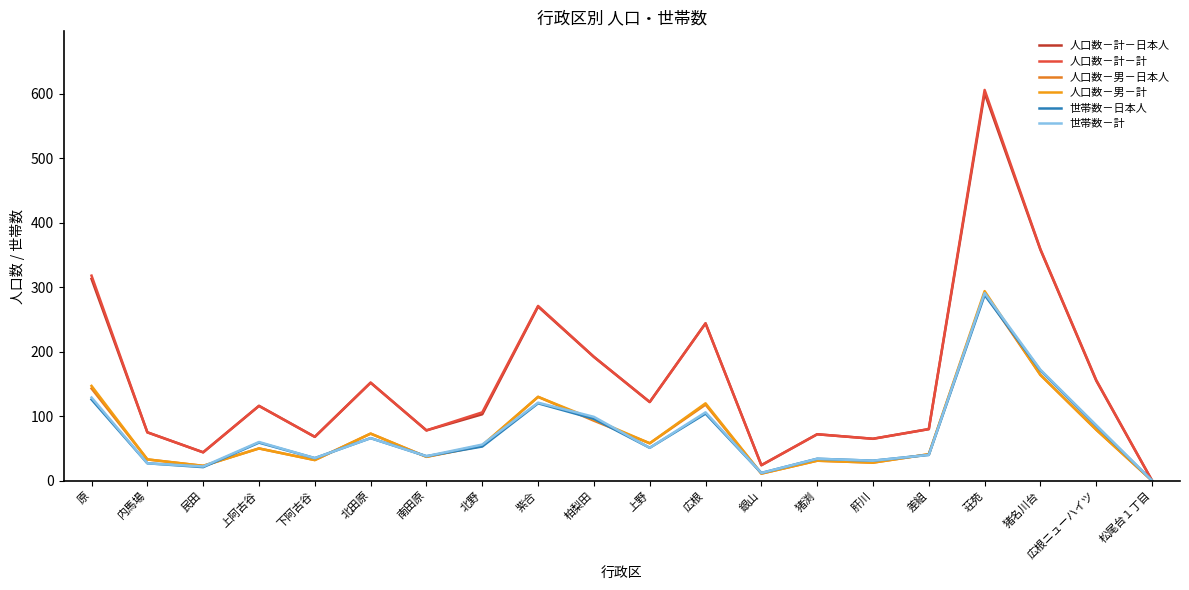

Is the value of 人口数－男－計 at 下阿古谷 greater than the value of 世帯数－計 at 北野?

No